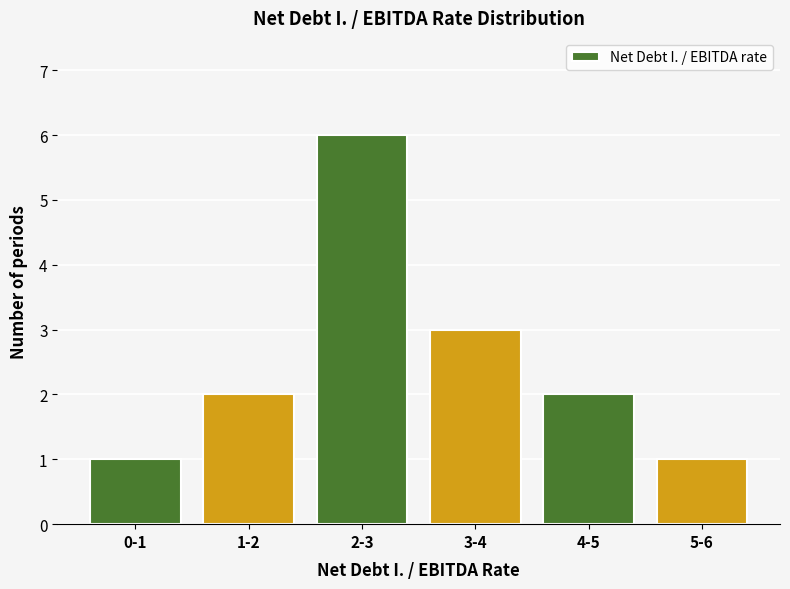

Reading left to right, what are all the values shown in this chart?

0-1=1	1-2=2	2-3=6	3-4=3	4-5=2	5-6=1